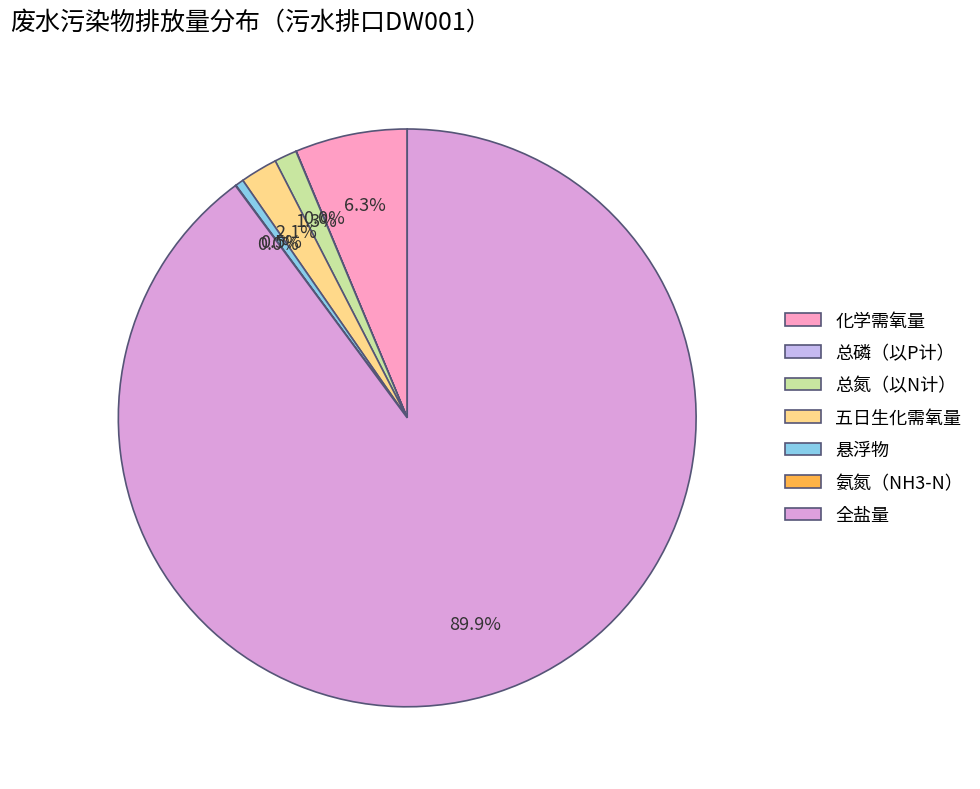

Which slice is the smallest?

总磷（以P计）